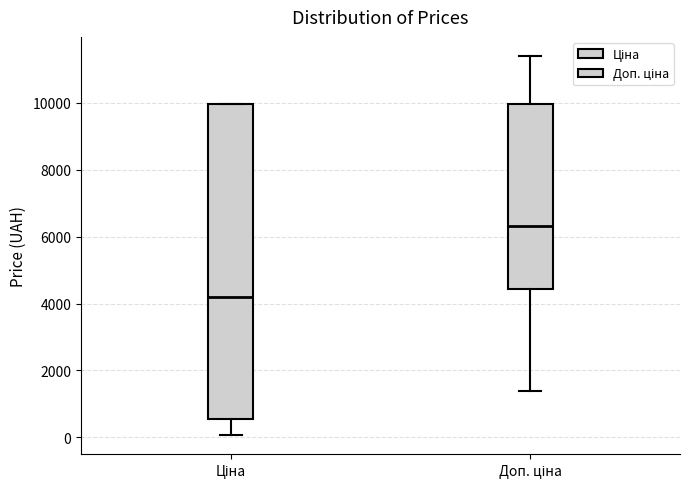

Comparing the boxes themselves (not the whiskers), which one is the tallest?

Ціна